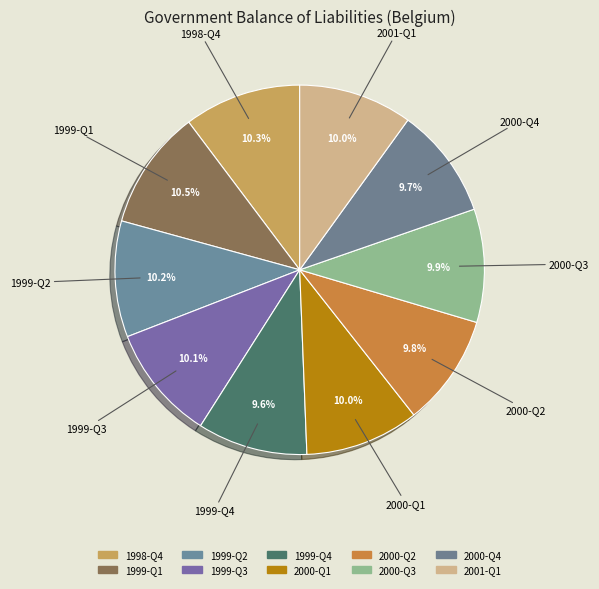

Do 2000-Q4 and 2001-Q1 together represent more than half of the pie?

No